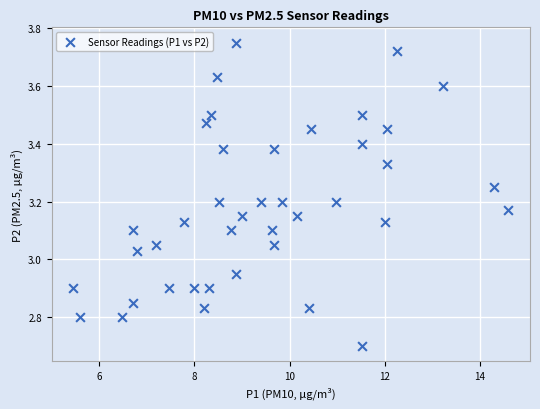

What is the range of X values (max minus min)?

9.1